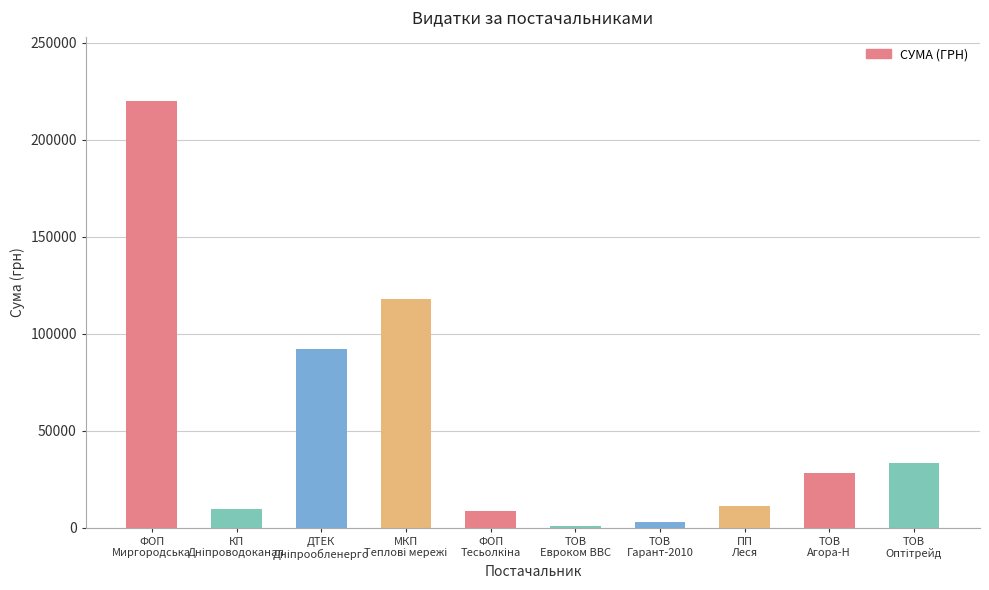

What is the greatest value displayed?

219913.8